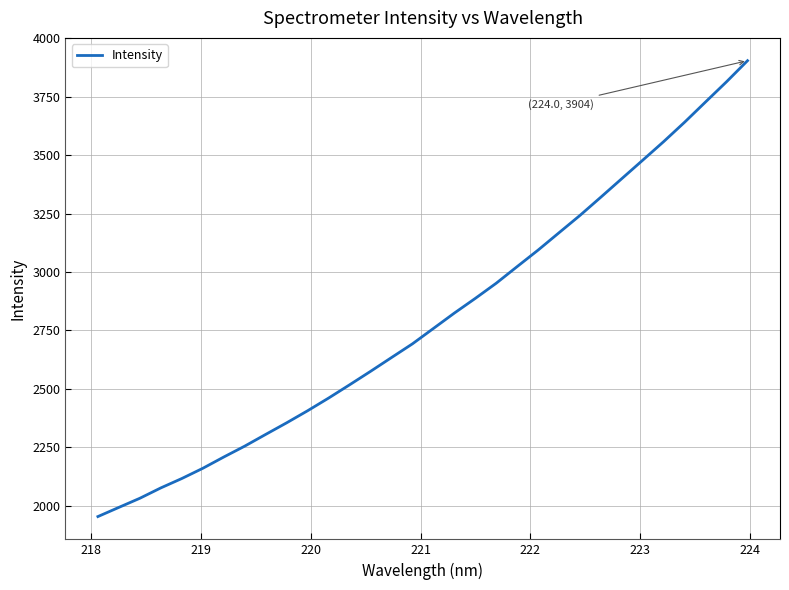

Count the number of categories in the chart.

32